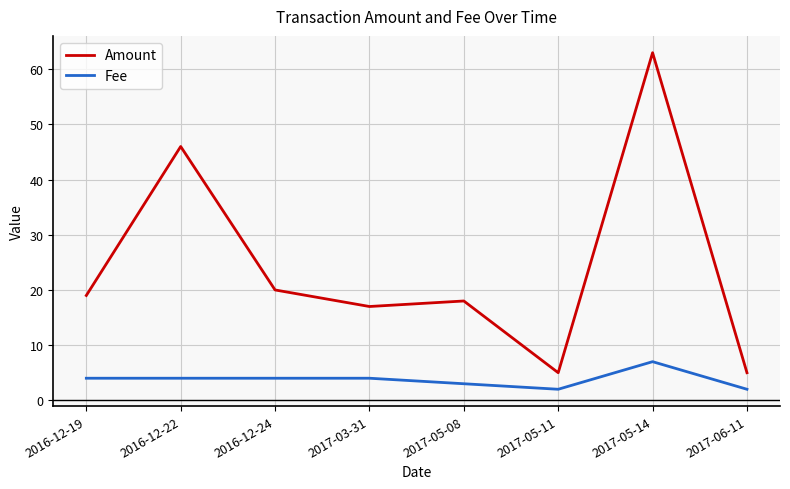

Is it true that Fee equals 4 at 2016-12-22?

True